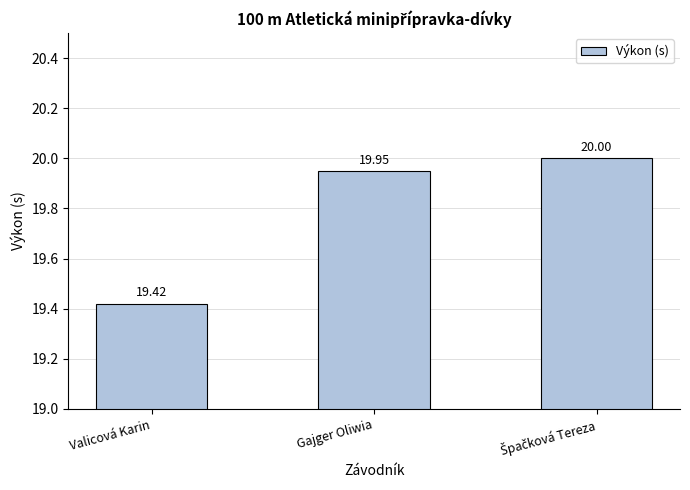

What position from the right is Gajger Oliwia?

2